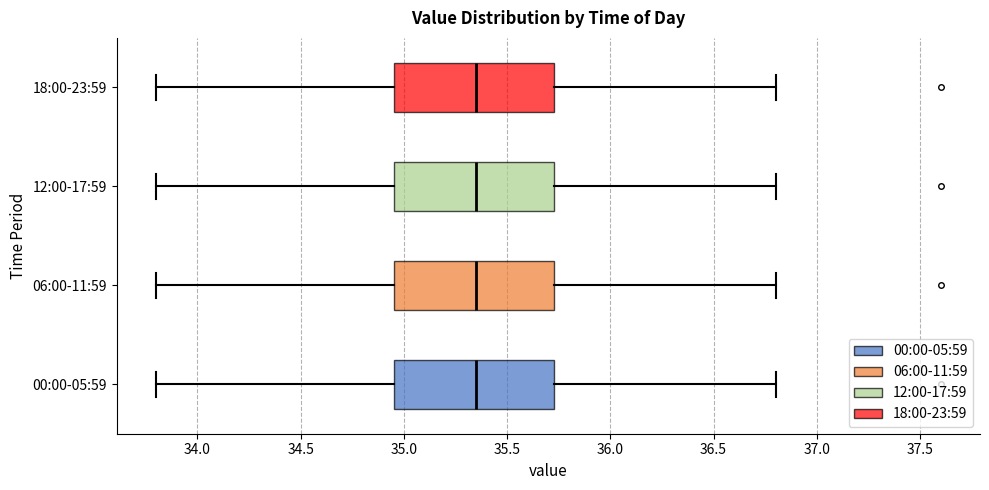

Reading bottom to top, transcribe this box plot: for each box, give where its median line is, the range the box spans, and where its two whiskers end, as read against the x-axis. The values are not printed on the chart, so give them approximately, as read against the axis.

00:00-05:59: median 35.35, box 34.95 to 35.75, whiskers 33.80 to 36.80
06:00-11:59: median 35.35, box 34.95 to 35.75, whiskers 33.80 to 36.80
12:00-17:59: median 35.35, box 34.95 to 35.75, whiskers 33.80 to 36.80
18:00-23:59: median 35.35, box 34.95 to 35.75, whiskers 33.80 to 36.80